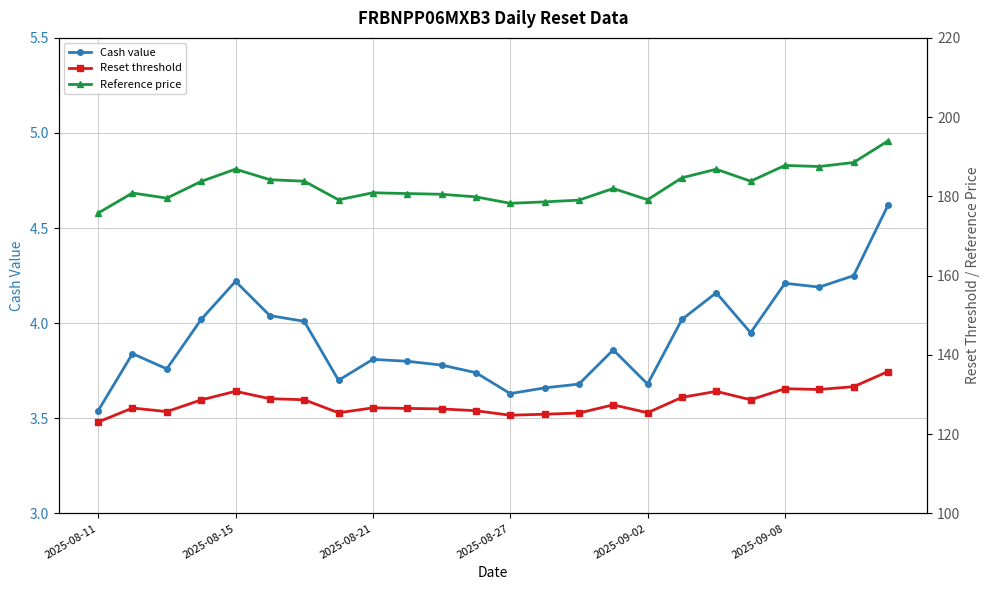

Is the value of Reference price at 22 greater than the value of Reset threshold at 11?

Yes